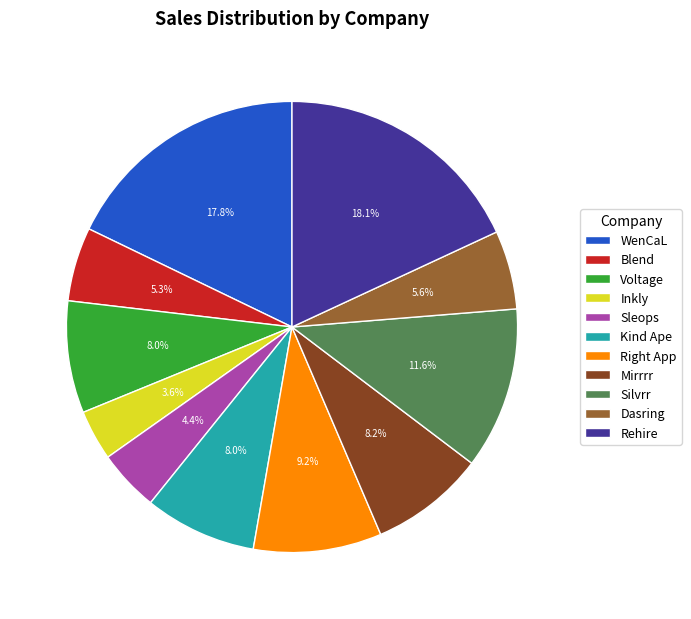

Is the sum of Kind Ape and Voltage greater than half?

No